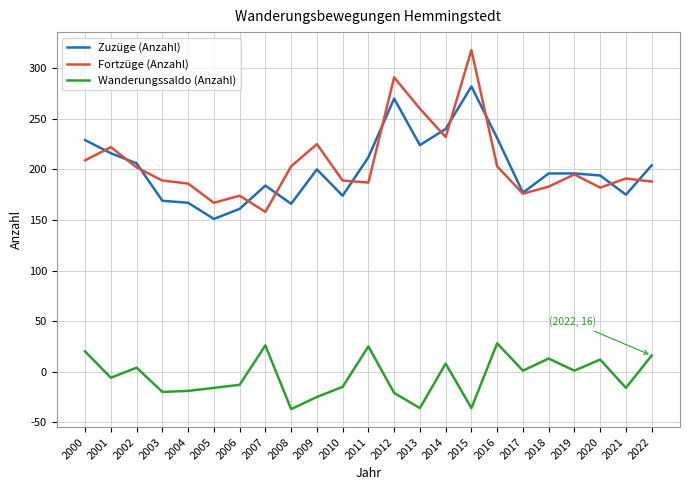

What is the sum of all Fortzüge (Anzahl) values?

4730